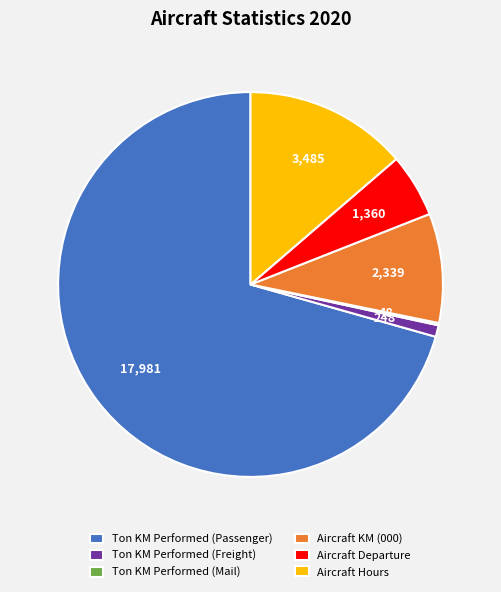

Which slice is the largest?

Ton KM Performed (Passenger)